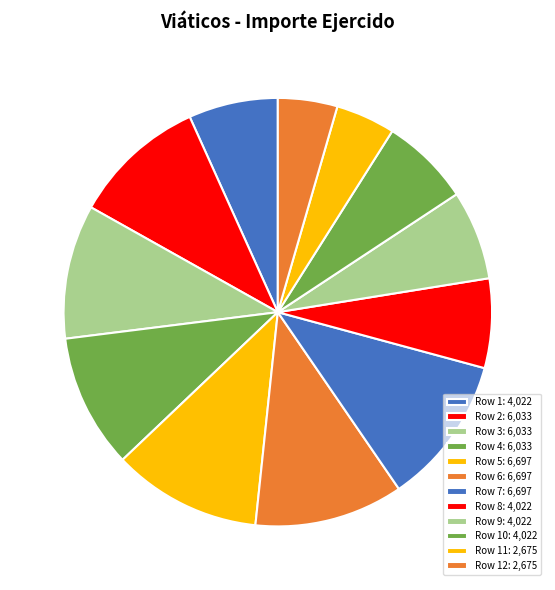

Count the number of slices in the pie.

12